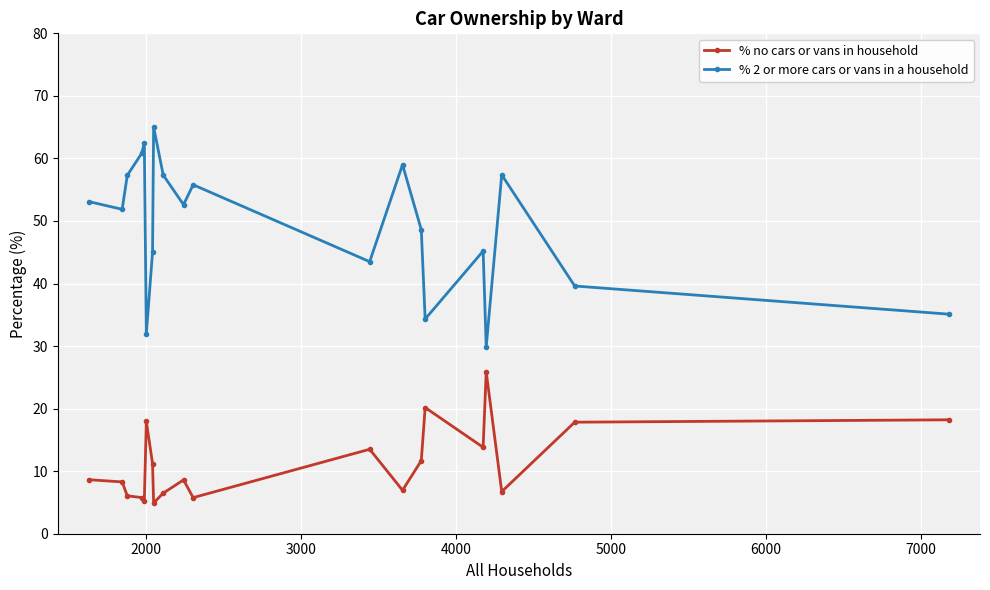

True or false: % no cars or vans in household and % 2 or more cars or vans in a household cross at least once.

False